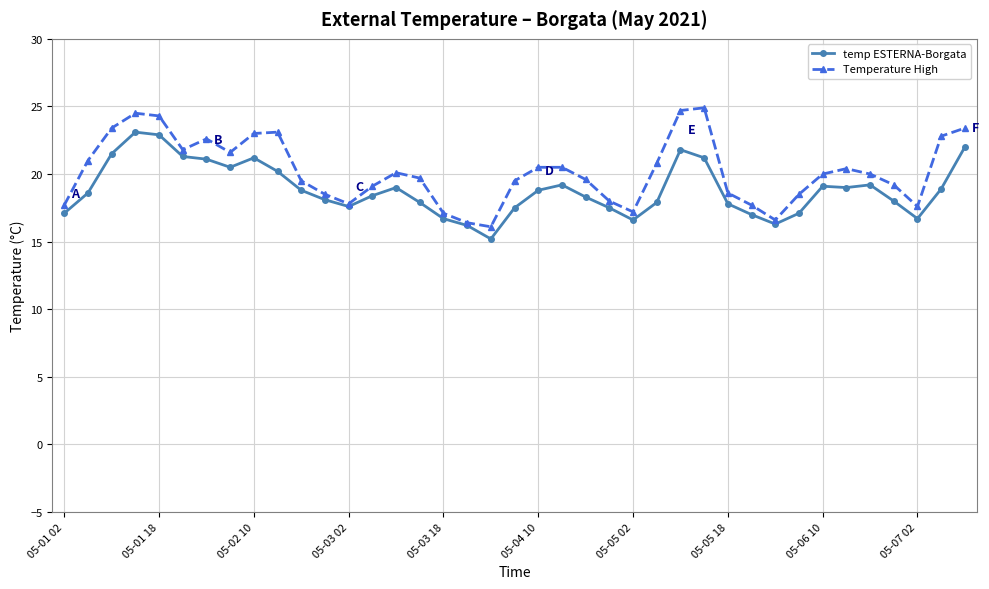

What are all the series names shown in the legend?

temp ESTERNA-Borgata, Temperature High